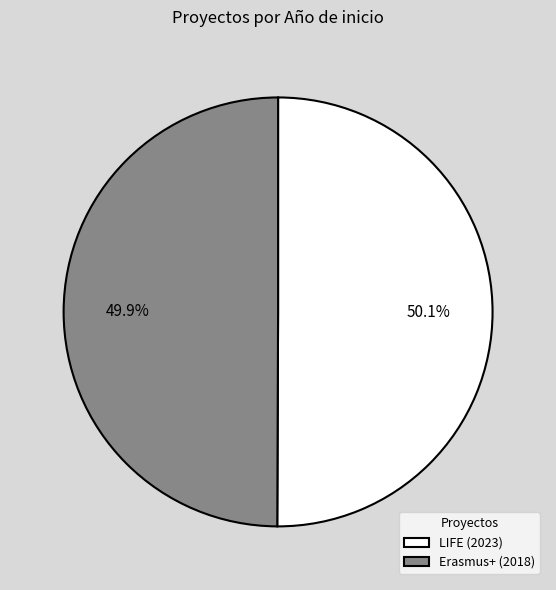

What is the total percentage of LIFE (2023) and Erasmus+ (2018)?

100.0%